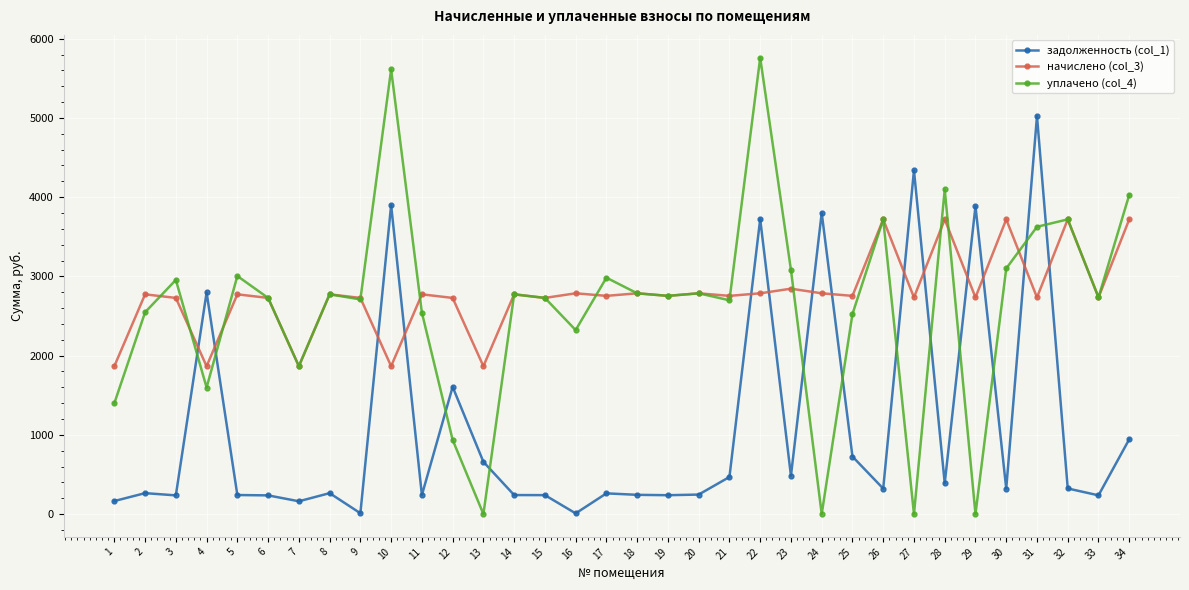

What is the total value across all series at 21?

5920.0